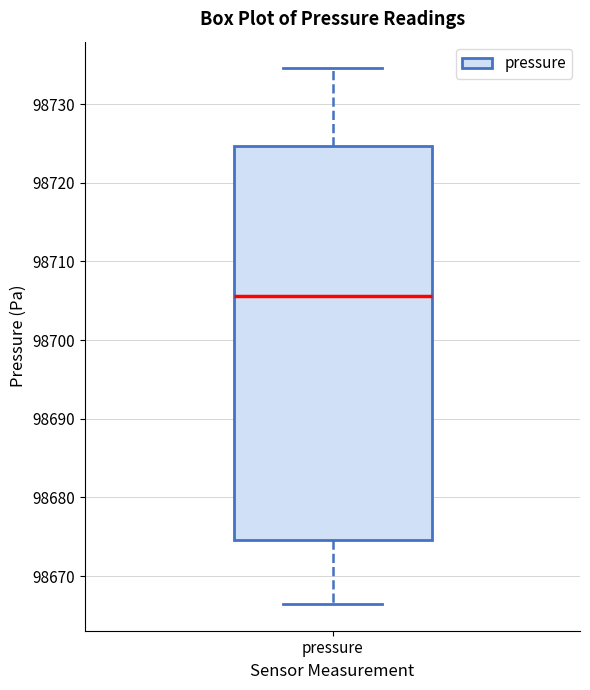

Read this box plot against the y-axis: the position of the median line, the range covered by the box, and the ends of both whiskers. The values are not printed on the chart, so give them approximately, as read against the axis.

median 98706, box 98675 to 98725, whiskers 98666 to 98735